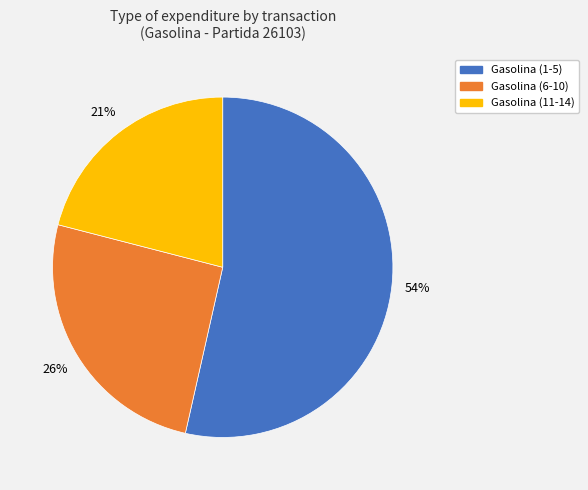

Which slice is the largest?

Gasolina (1-5)